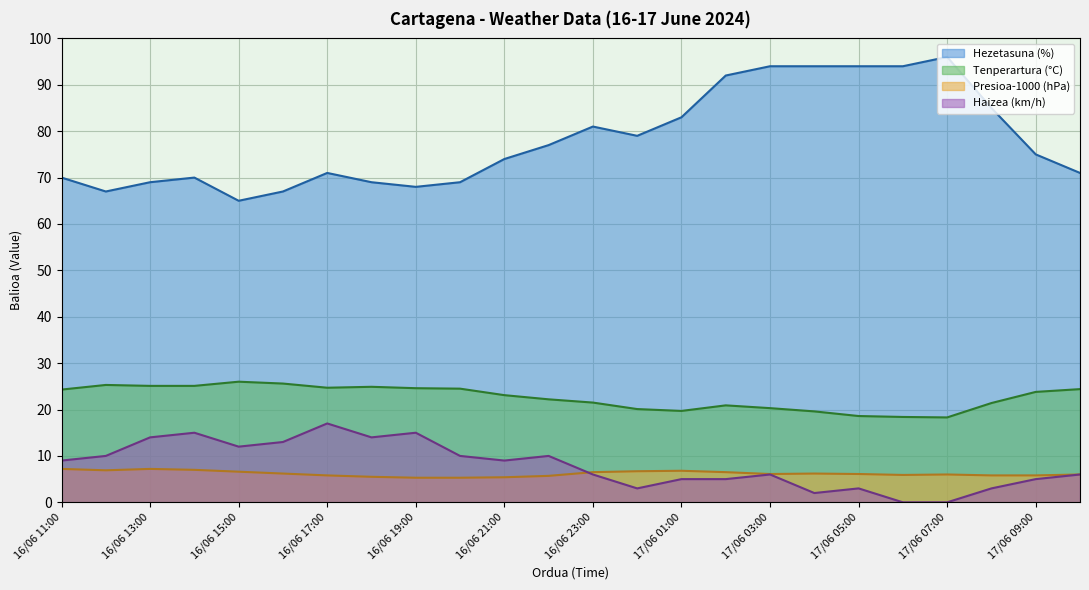

At which label does Tenperartura (C) first exceed 23?

16/06 11:00